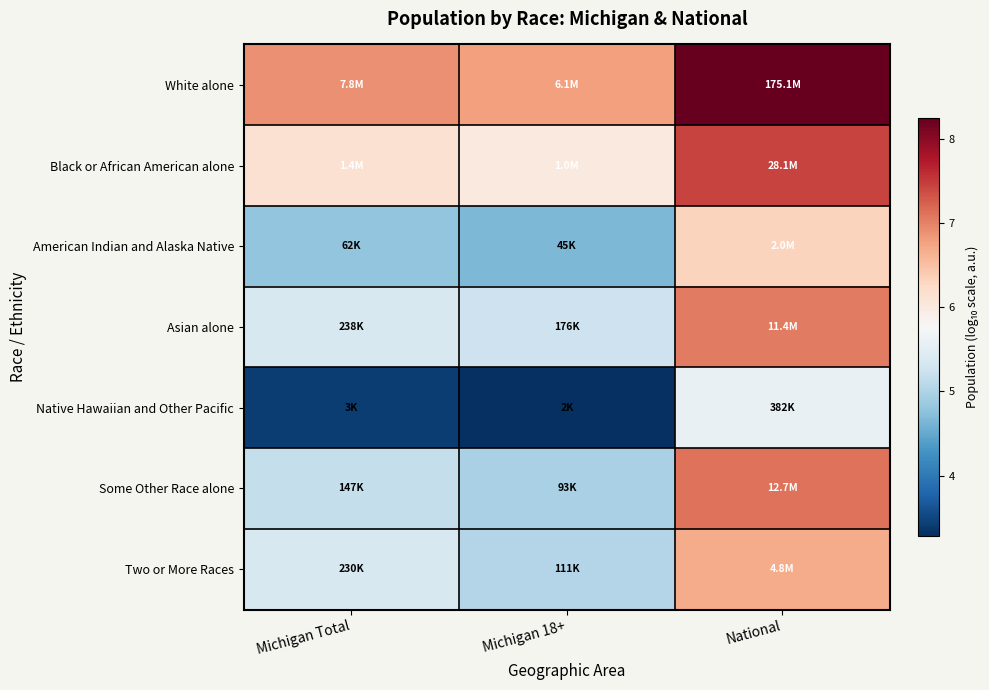

Reading left to right, extract all data points from this chart.

White alone: Michigan Total=6.9	Michigan 18+=6.8	National=8.2
Black or African American alone: Michigan Total=6.1	Michigan 18+=6.0	National=7.4
American Indian and Alaska Native: Michigan Total=4.8	Michigan 18+=4.7	National=6.3
Asian alone: Michigan Total=5.4	Michigan 18+=5.2	National=7.1
Native Hawaiian and Other Pacific: Michigan Total=3.4	Michigan 18+=3.3	National=5.6
Some Other Race alone: Michigan Total=5.2	Michigan 18+=5.0	National=7.1
Two or More Races: Michigan Total=5.4	Michigan 18+=5.0	National=6.7